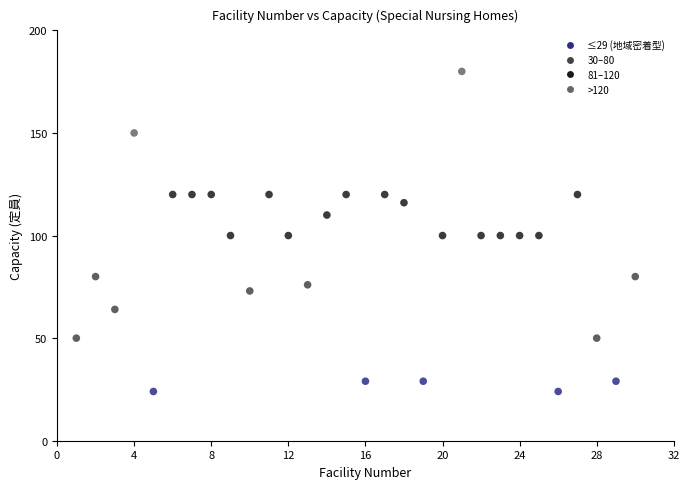

What is the range of Y values (max minus min)?

156